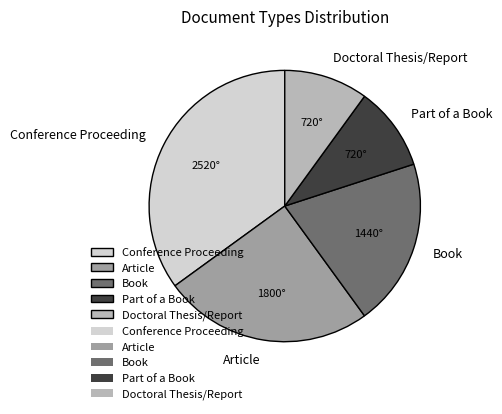

Does Book represent more than half of the total?

No